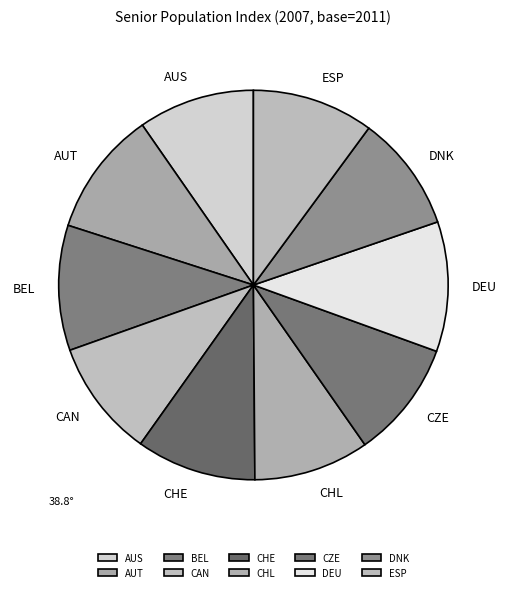

Combined, do CHE and BEL account for over 50%?

No